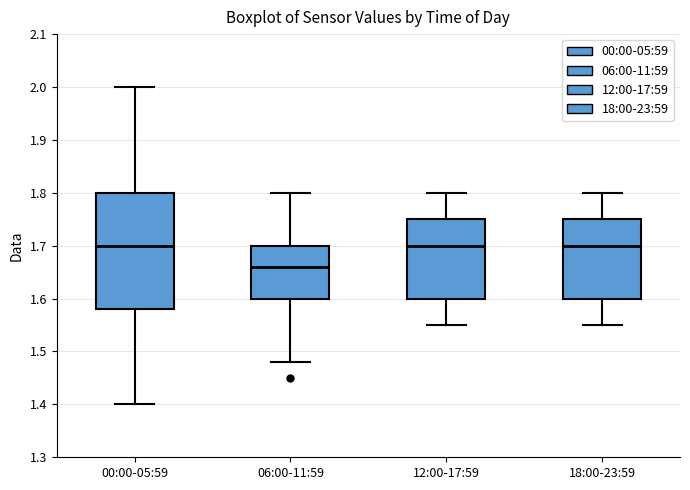

Reading left to right, read every box against the y-axis: the position of its median line, the range the box covers, and the ends of its whiskers. The values are not printed on the chart, so give them approximately, as read against the axis.

00:00-05:59: median 1.70, box 1.58 to 1.80, whiskers 1.40 to 2.00
06:00-11:59: median 1.66, box 1.60 to 1.70, whiskers 1.48 to 1.80
12:00-17:59: median 1.70, box 1.60 to 1.75, whiskers 1.55 to 1.80
18:00-23:59: median 1.70, box 1.60 to 1.75, whiskers 1.55 to 1.80